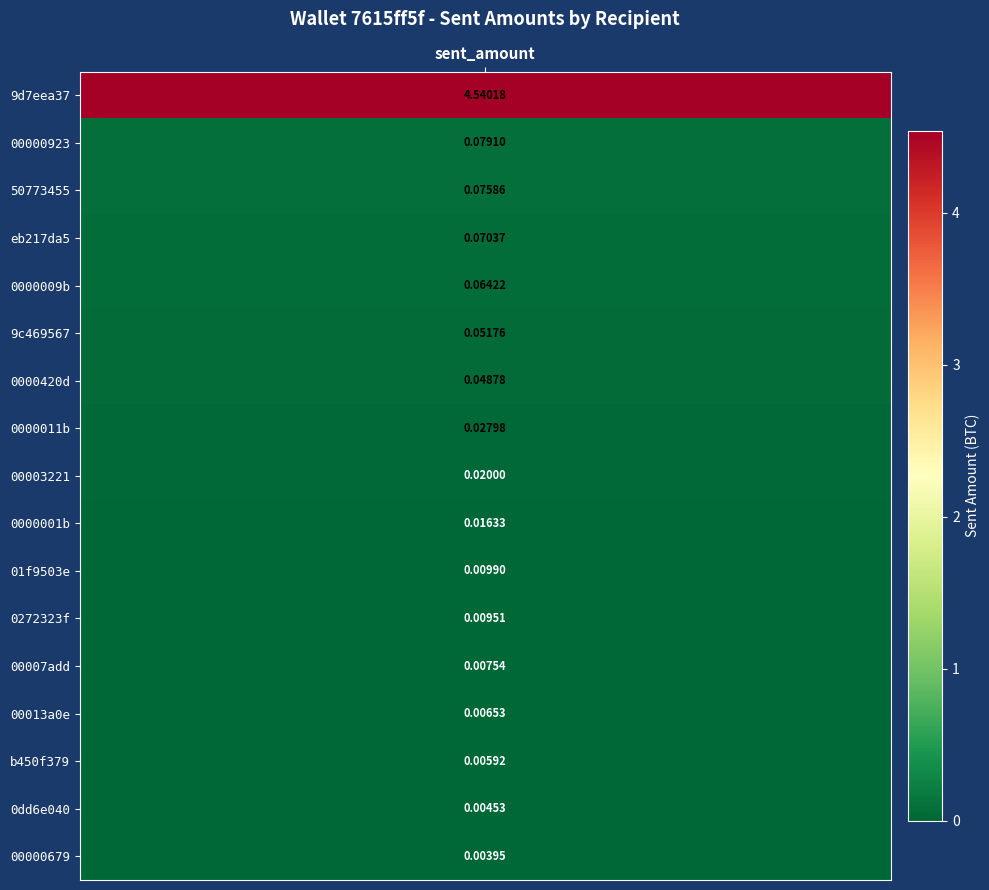

True or false: b450f3796fa39f32 has a value of -0.0 at 7.

False